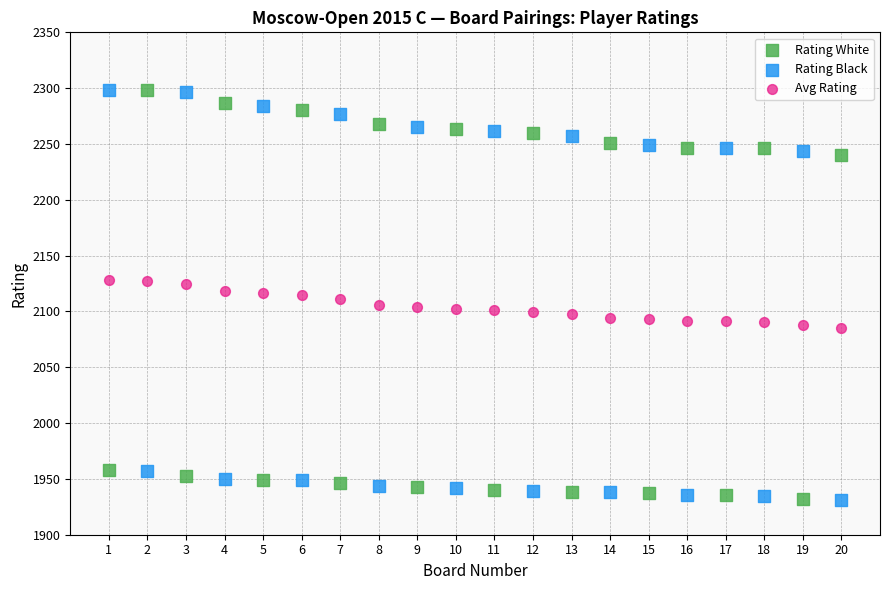

What is the X range (max minus min) for the scatter plot?

19.0